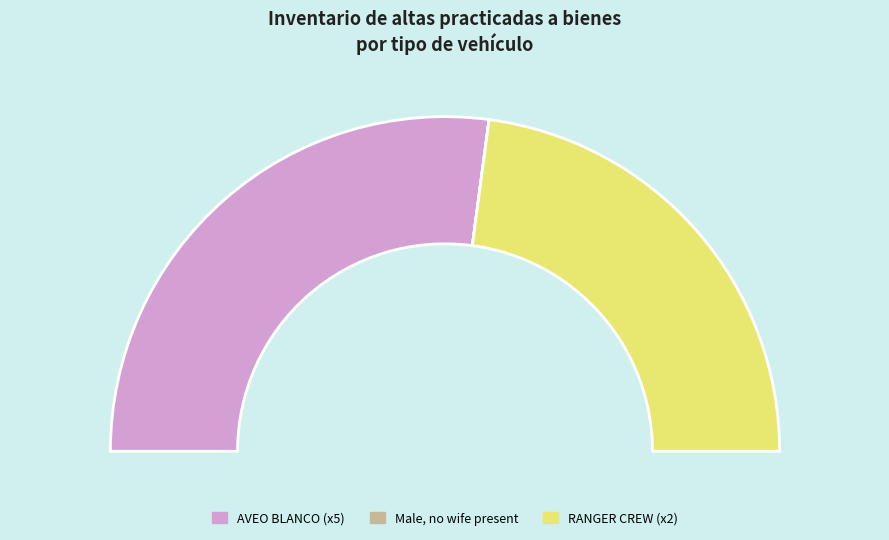

Is it true that VEHICULO RANGER CREW S11391 is 29% of the pie?

False